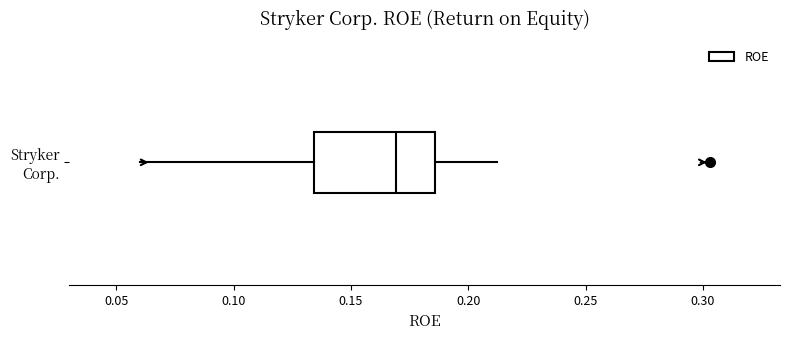

Transcribe this box plot: give where the median line is, the range the box spans, and where the two whiskers end, as read against the x-axis. The values are not printed on the chart, so give them approximately, as read against the axis.

median 0.170, box 0.135 to 0.185, whiskers 0.060 to 0.210